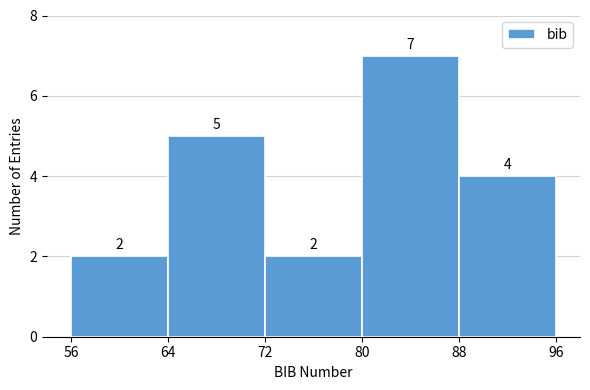

What is the height of the bar covering 72 to 80 on the x-axis?

2